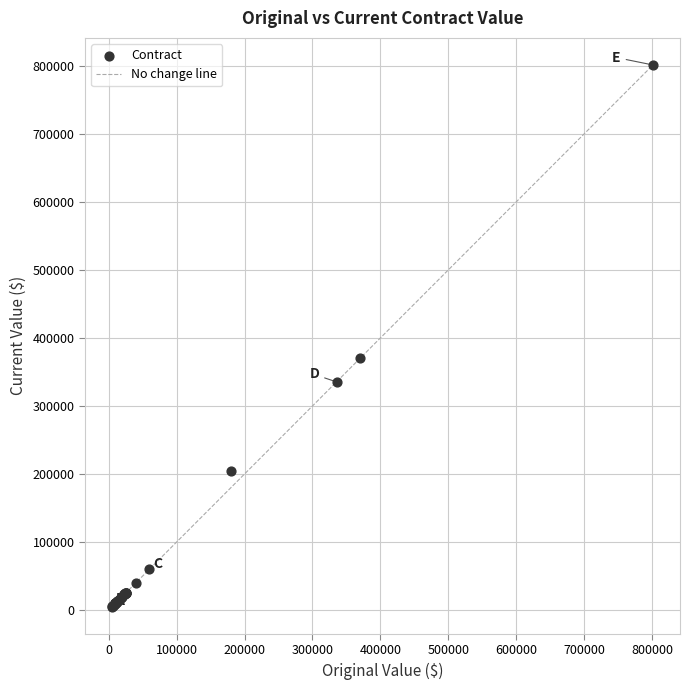

What Y value in the scatter plot is closest to 403066?

370000.0